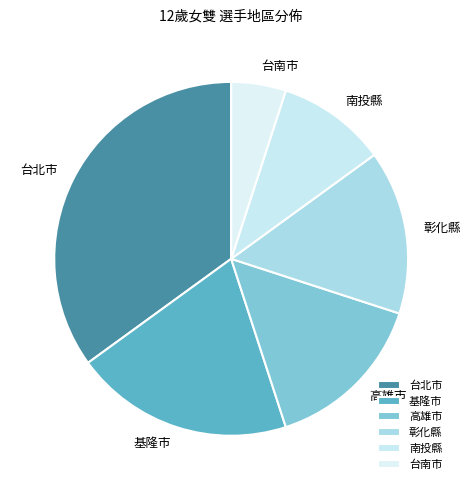

Combined, do 台南市 and 彰化縣 account for over 50%?

No